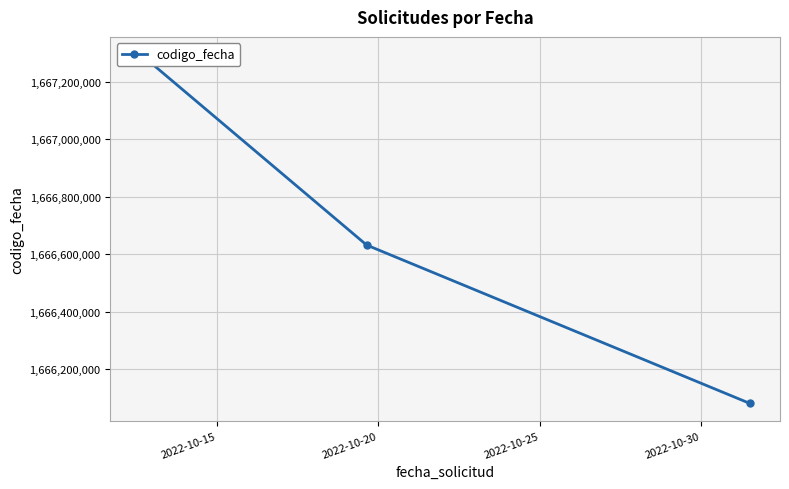

What is the value of the 1st point from the left?

1667294708